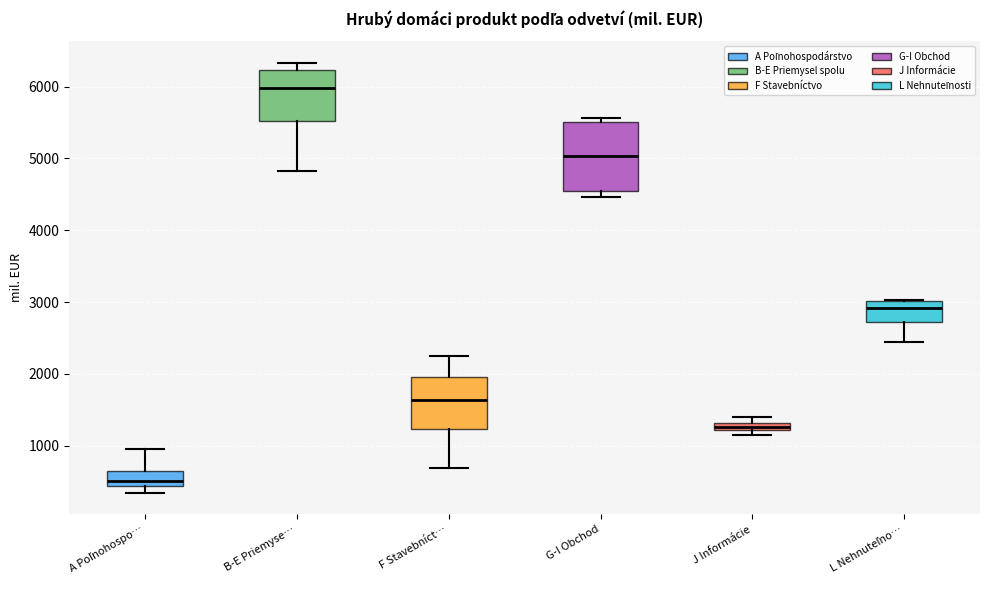

Comparing the boxes themselves (not the whiskers), which one is the tallest?

G-I Obchod